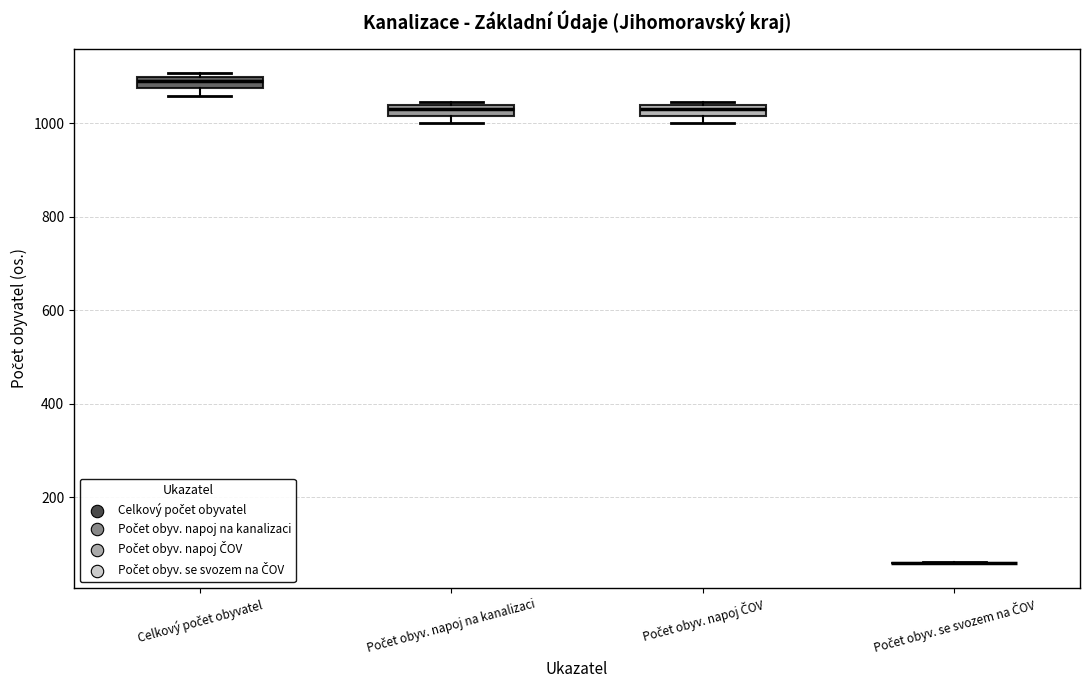

Where is the upper edge of the box for Počet obyv. napoj na kanalizaci on the y-axis? The values are not printed on the chart, so give them approximately, as read against the axis.

1040